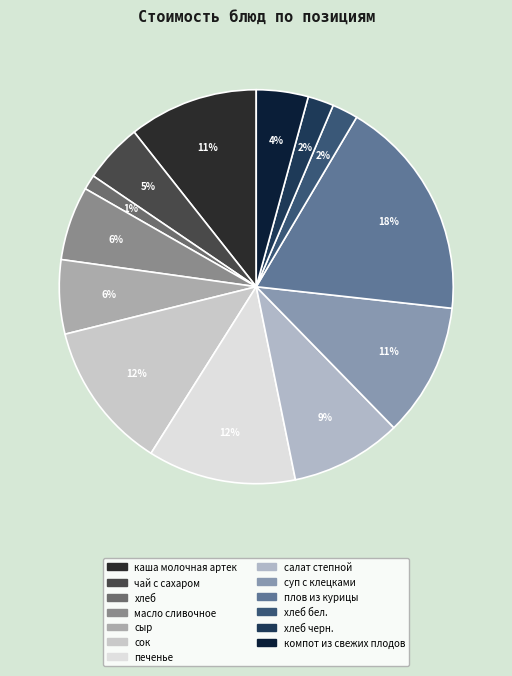

To the nearest percent, what is the difference between the largest and smallest slice percentages?

17%